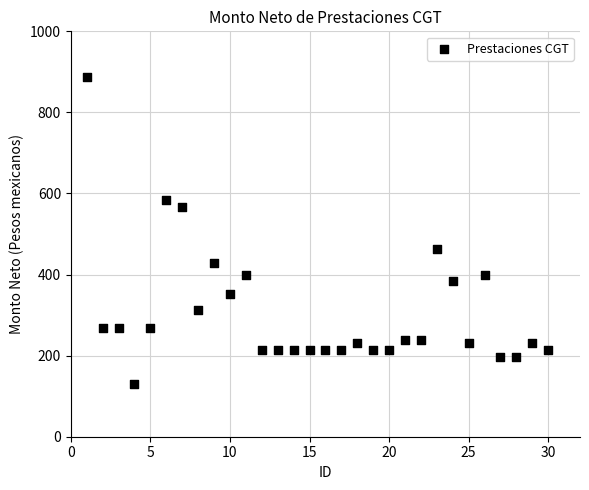

What is the range of X values (max minus min)?

29.0